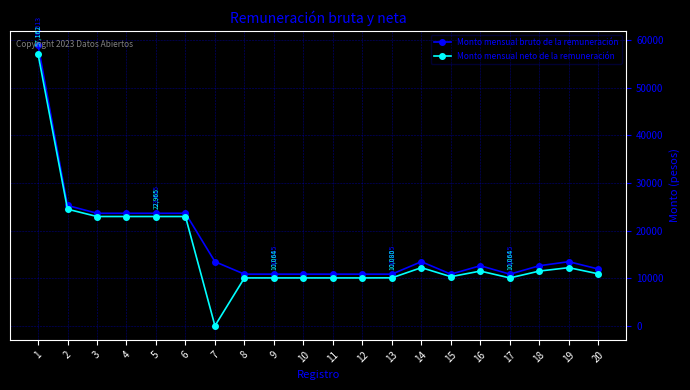

Which series has the widest spread of values?

Monto mensual neto de la remuneración